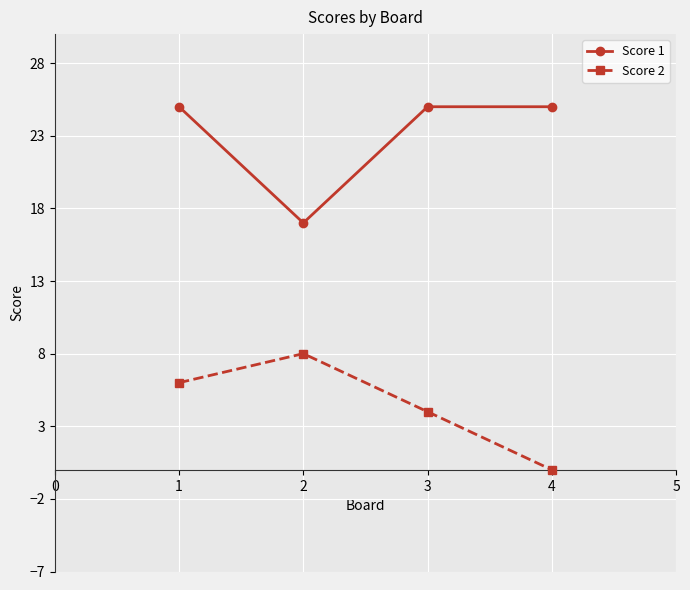

Which series has the largest total across all categories?

Score 1